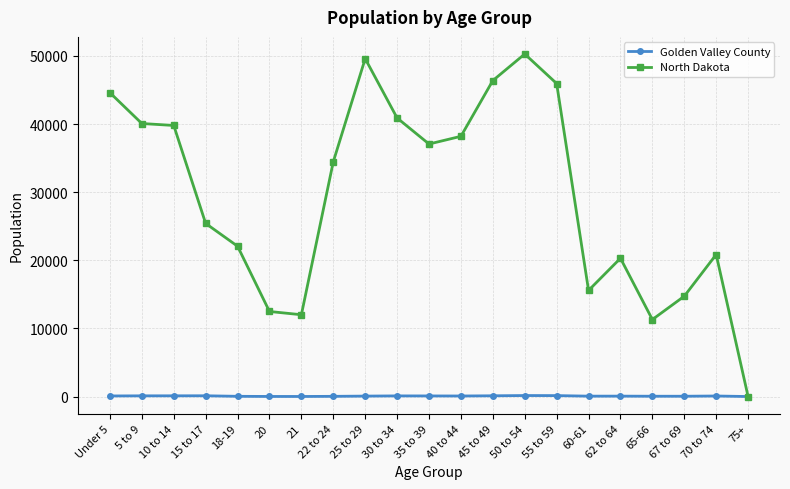

What is the label of the 10th point from the left?

30 to 34